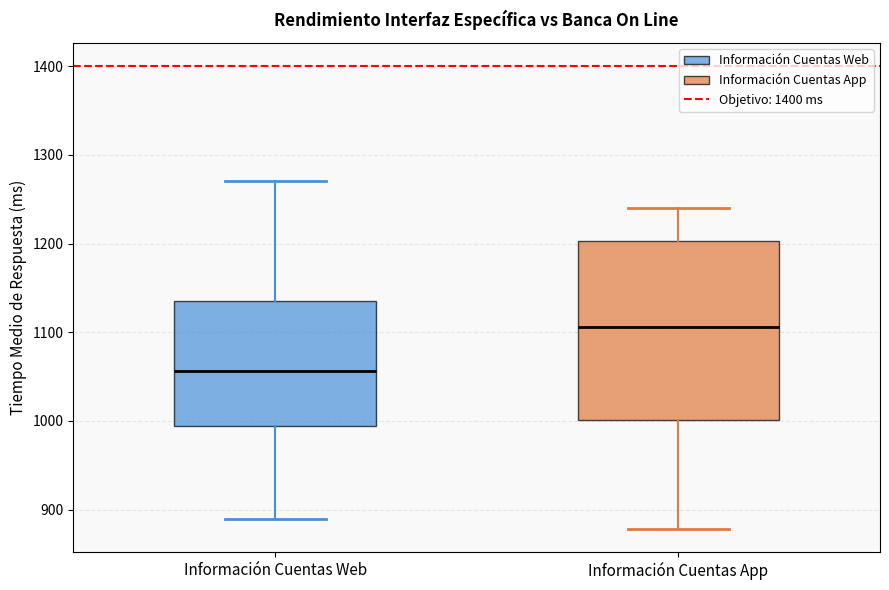

Reading left to right, transcribe this box plot: for each box, give where its median line is, the range the box spans, and where its two whiskers end, as read against the y-axis. The values are not printed on the chart, so give them approximately, as read against the axis.

Información Cuentas Web: median 1060, box 990 to 1140, whiskers 890 to 1270
Información Cuentas App: median 1110, box 1000 to 1200, whiskers 880 to 1240